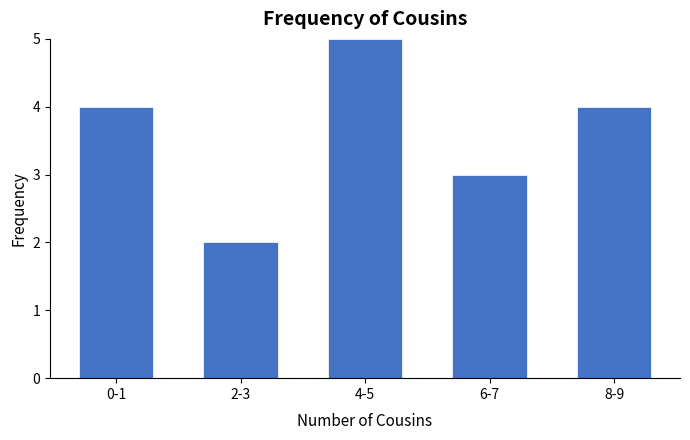

Reading left to right, what are all the values shown in this chart?

0-1=4	2-3=2	4-5=5	6-7=3	8-9=4